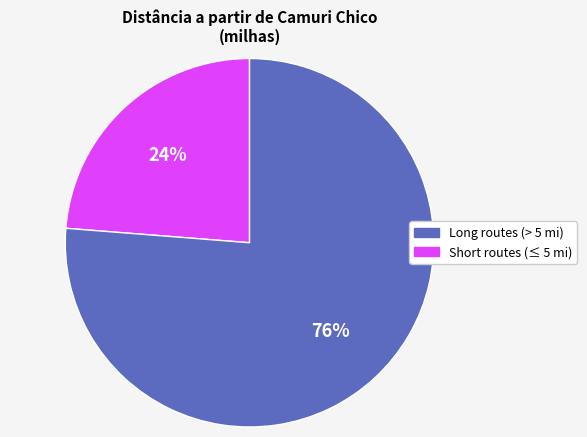

To the nearest percent, what is the average slice percentage?

50%